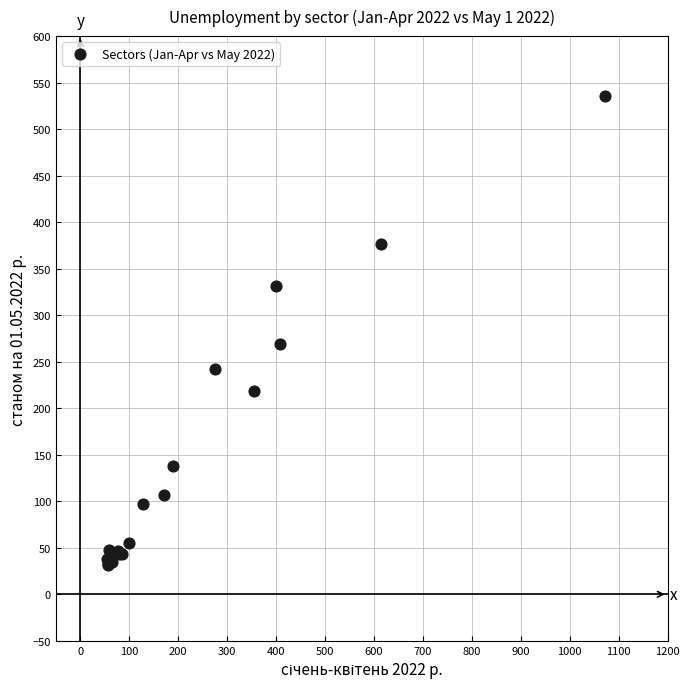

What Y value in the scatter plot is closest to 283?

269